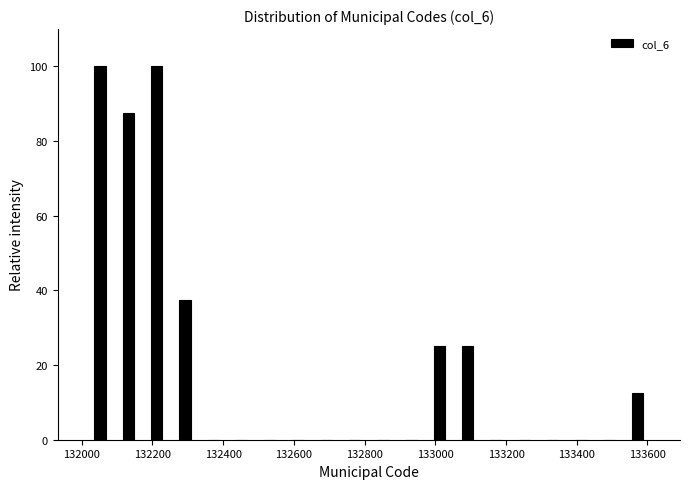

What is the height of the bar covering 133532 to 133612 on the x-axis? Neither the bar edges nor the heights are printed on the chart, so give them approximately, as read against the axes.

12